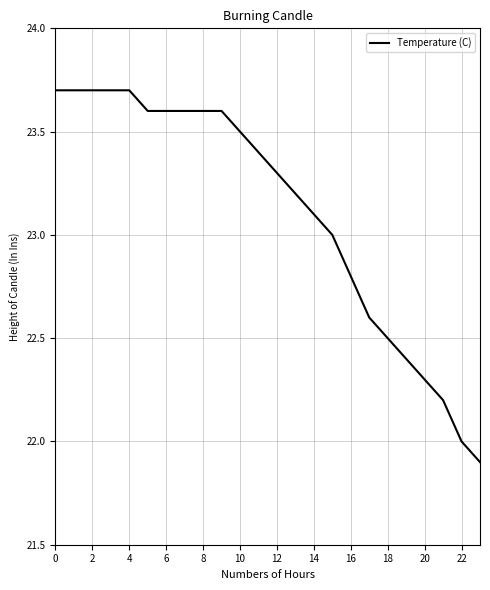

What is the maximum value shown in the chart?

23.7